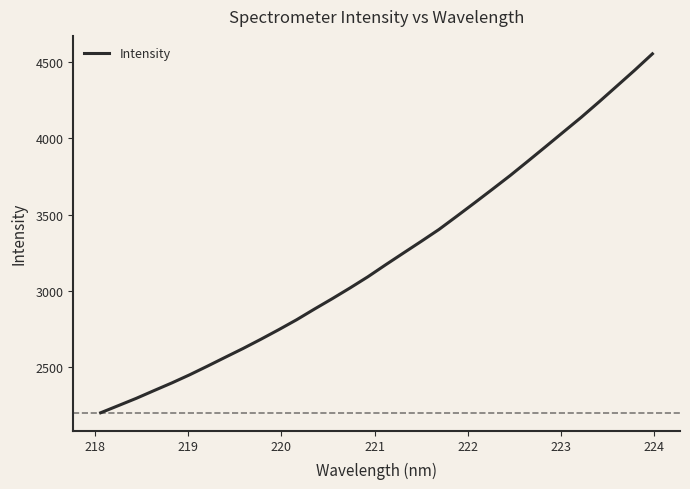

What is the greatest value displayed?

4556.4